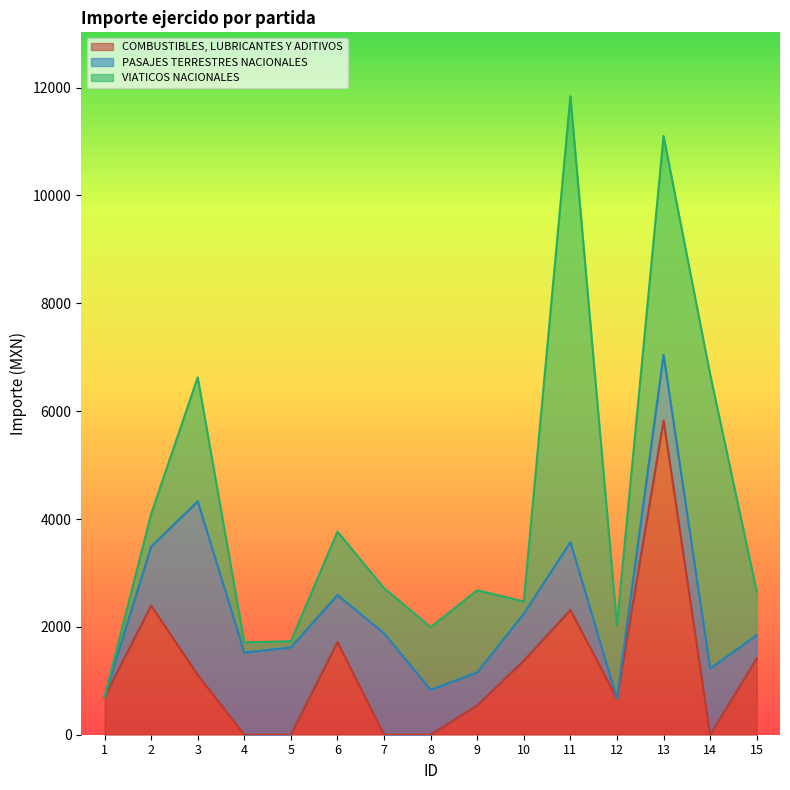

Rank the categories by VIATICOS NACIONALES value from highest to lowest.

11, 14, 13, 3, 9, 12, 6, 8, 7, 15, 2, 10, 4, 5, 1